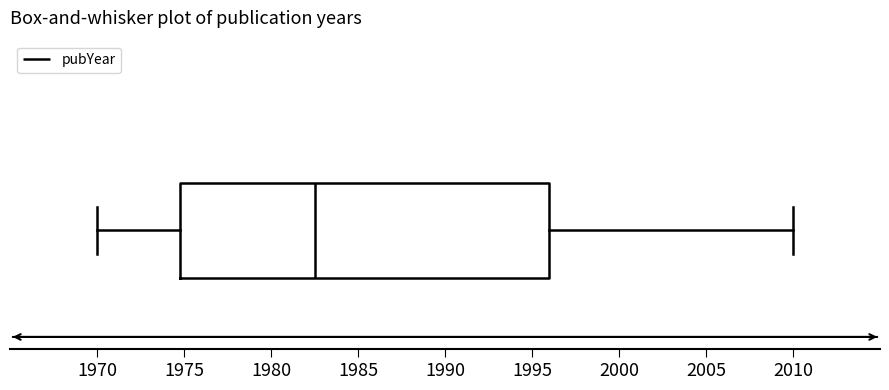

Transcribe this box plot: give where the median line is, the range the box spans, and where the two whiskers end, as read against the x-axis. The values are not printed on the chart, so give them approximately, as read against the axis.

median 1982.5, box 1975.0 to 1996.0, whiskers 1970.0 to 2010.0